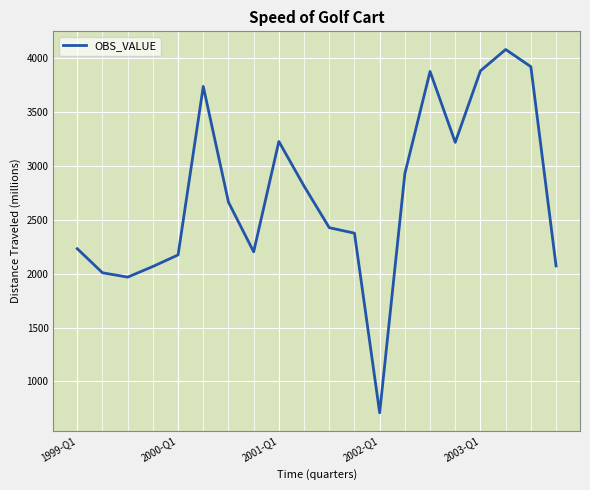

What is the smallest value displayed?

709.8